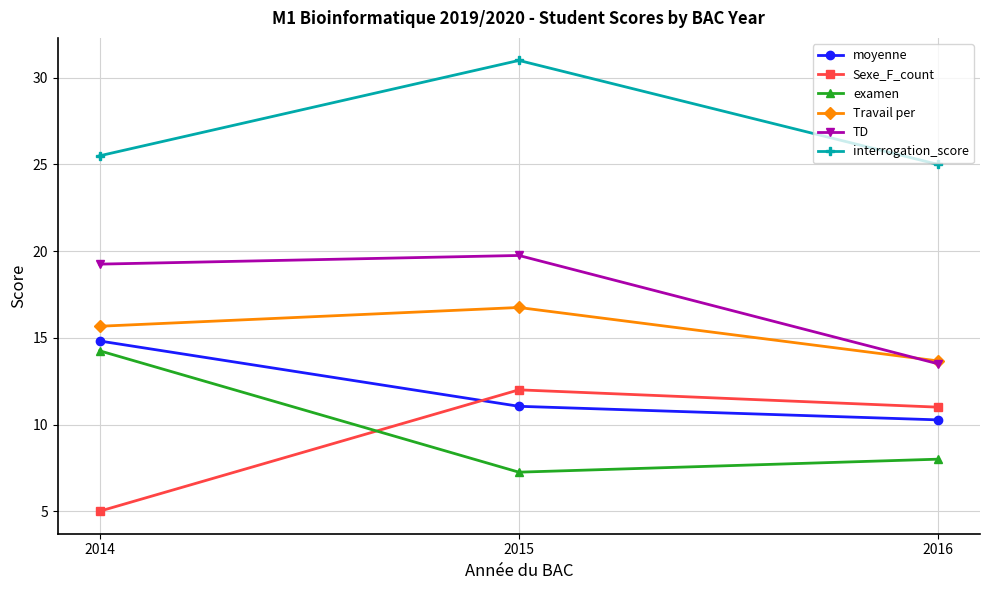

Rank the series at 2014 from highest to lowest value.

interrogation_score, TD, Travail per, moyenne, examen, Sexe_F_count